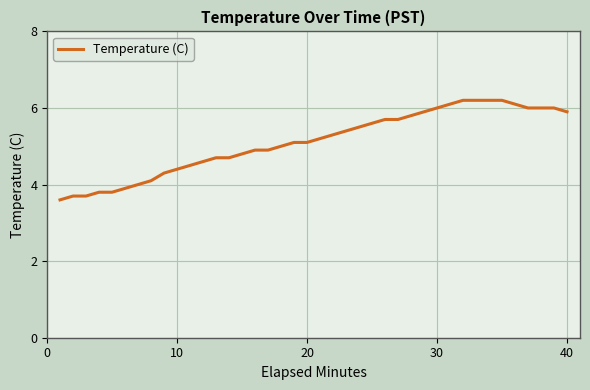

What is the maximum value shown in the chart?

6.2